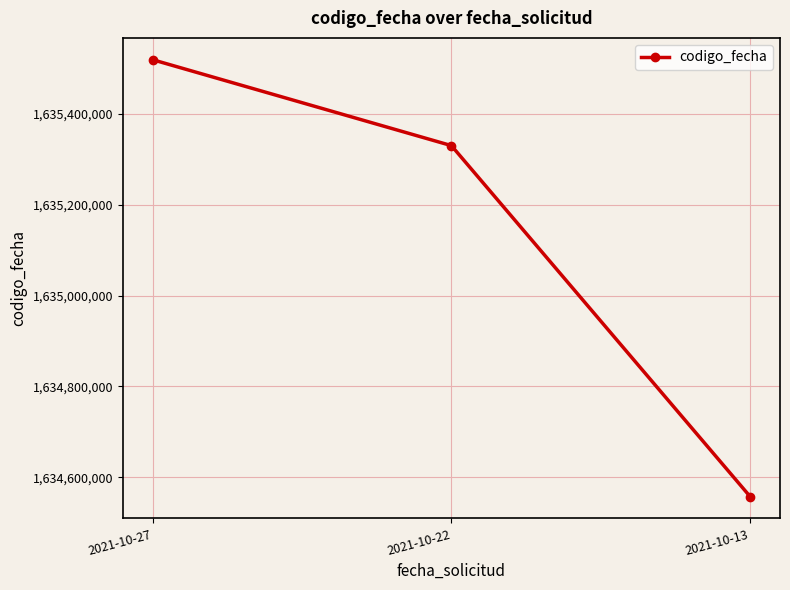

How many data points does each series have?

3